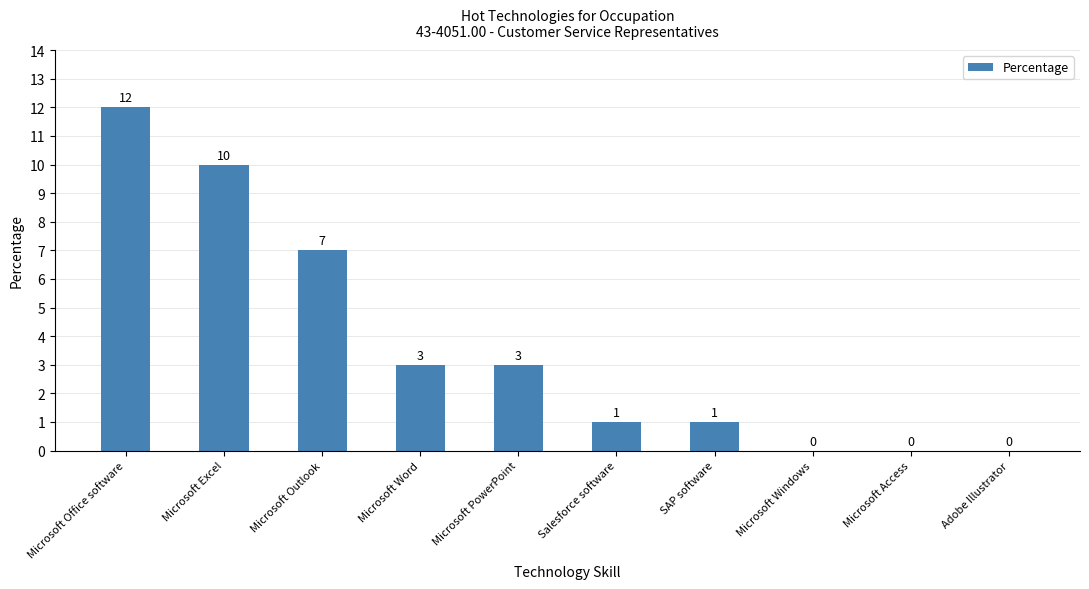

What is the change in value from Microsoft Office software to Salesforce software?

-11